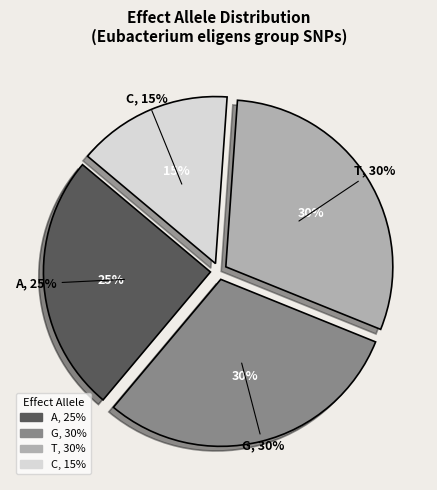

True or false: A accounts for 25% of the total.

True